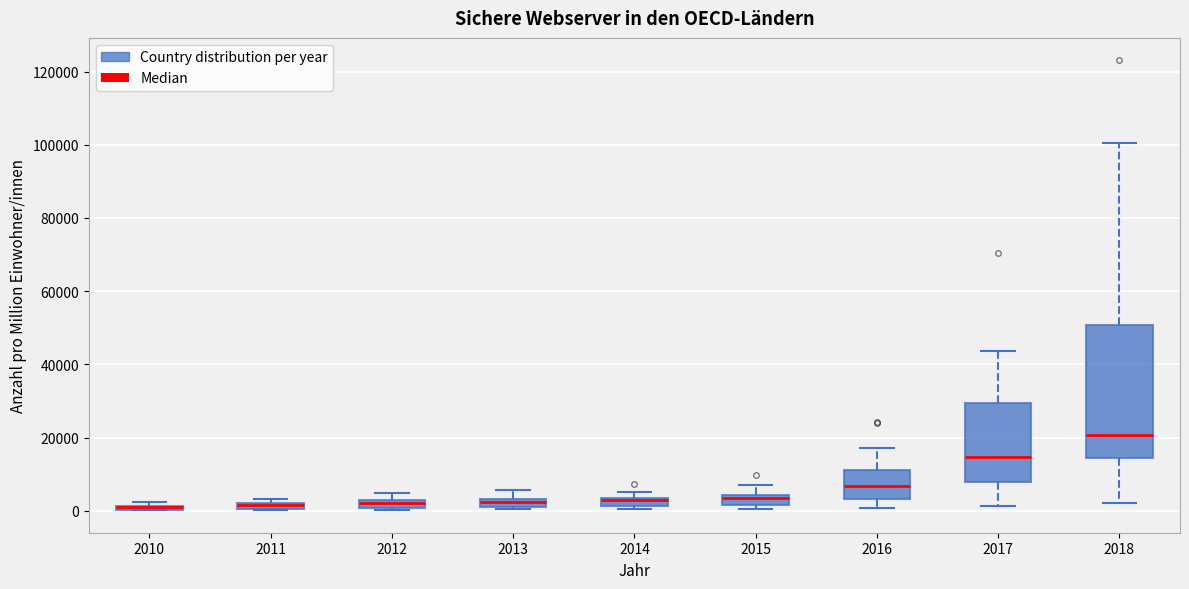

Comparing the boxes themselves (not the whiskers), which one is the tallest?

2018